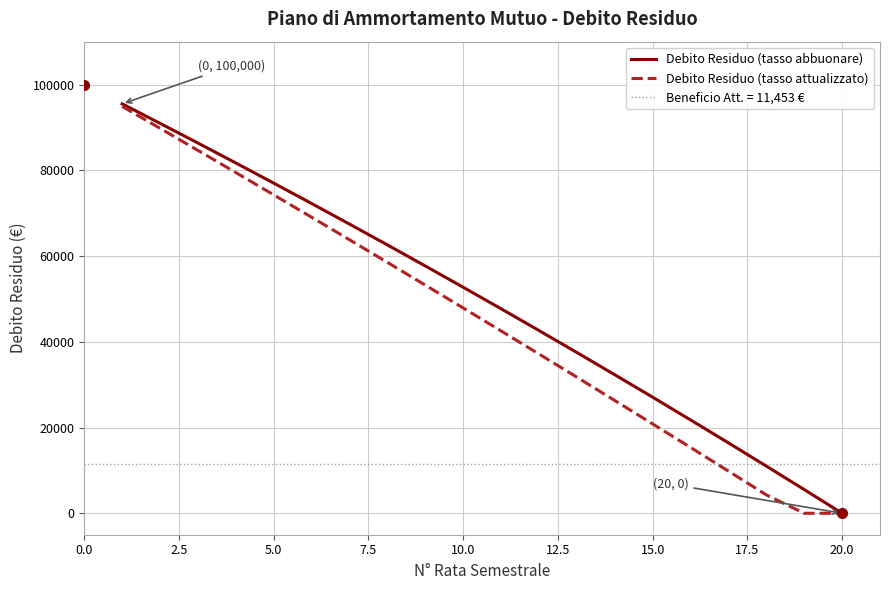

Which series has the largest total across all categories?

Debito Residuo (tasso abbuonare)